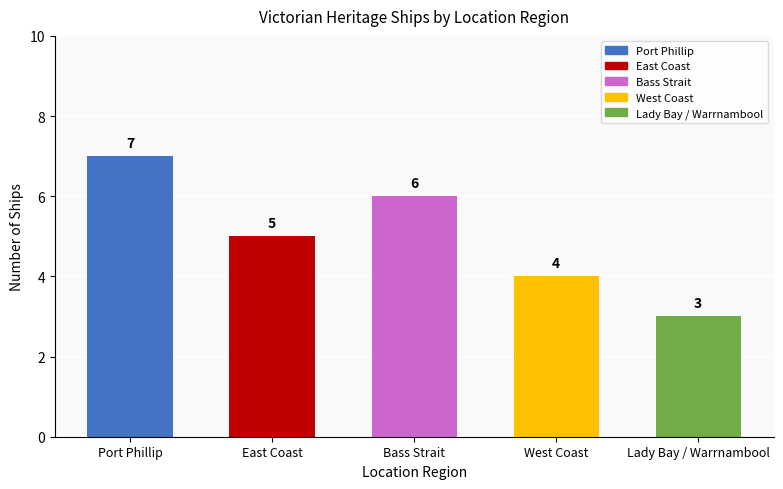

Does the chart contain stacked bars?

No